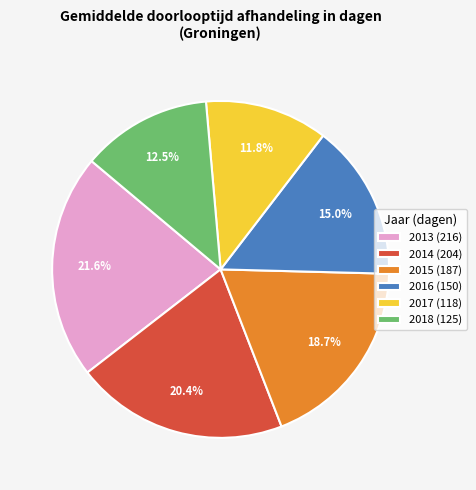

What percentage is the 2016 slice, to the nearest percent?

15%